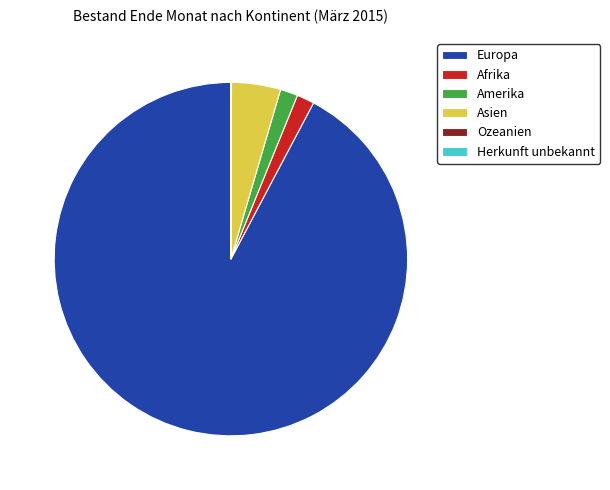

Between Amerika and Asien, which is larger?

Asien